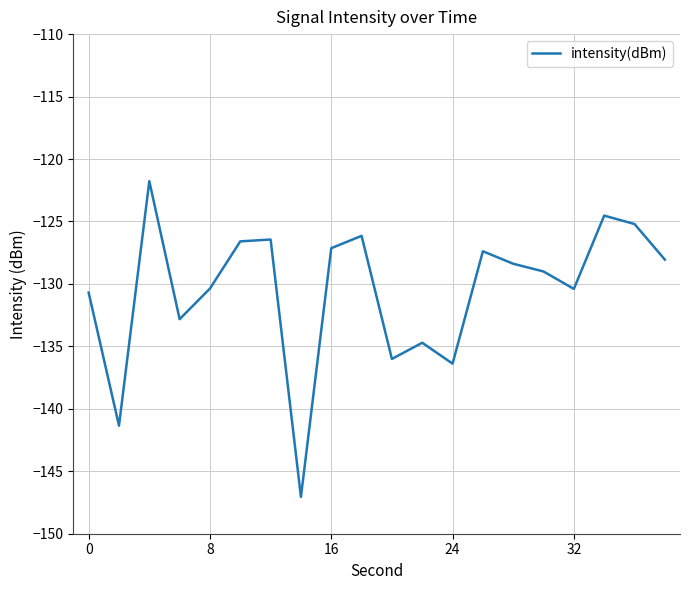

What is the smallest value displayed?

-147.1